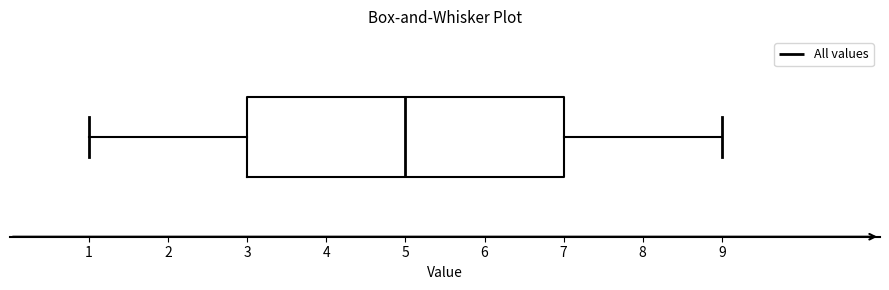

Where does the left whisker of the box end on the x-axis? The values are not printed on the chart, so give them approximately, as read against the axis.

1